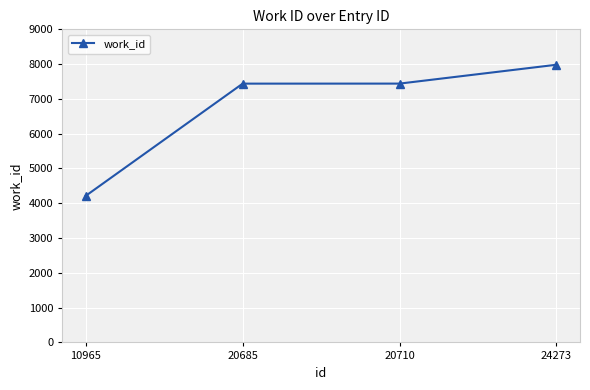

What is the value of the 3rd point from the left?

7440